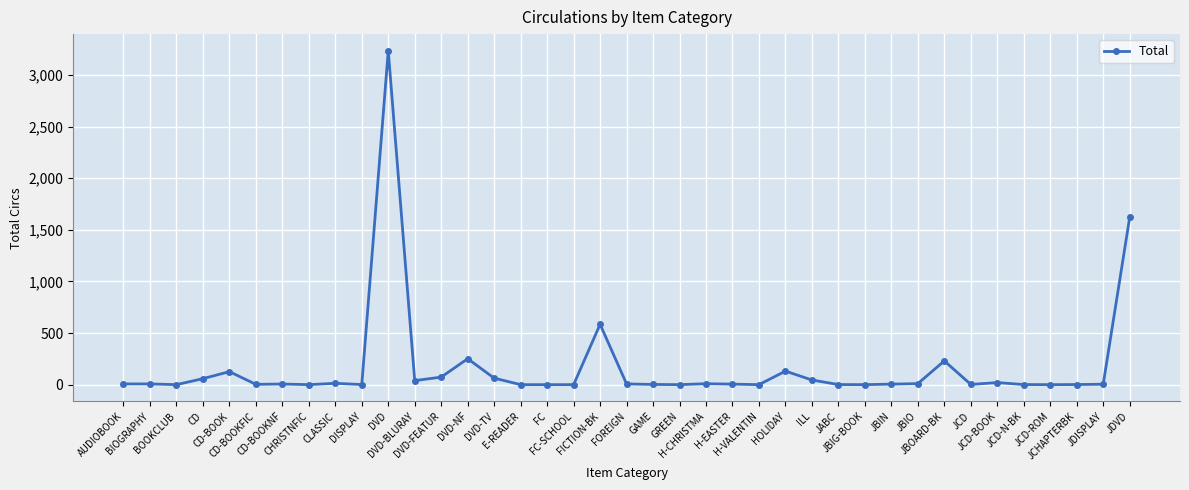

What is the greatest value displayed?

3233